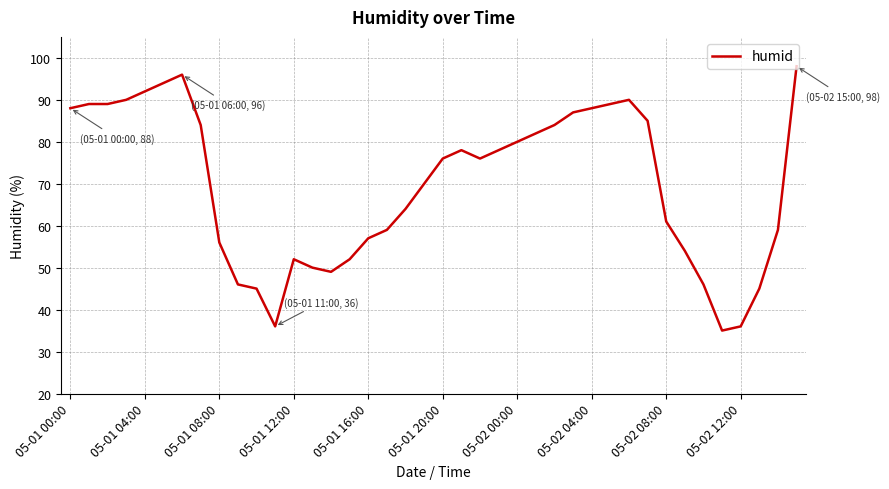

What is the greatest value displayed?

98